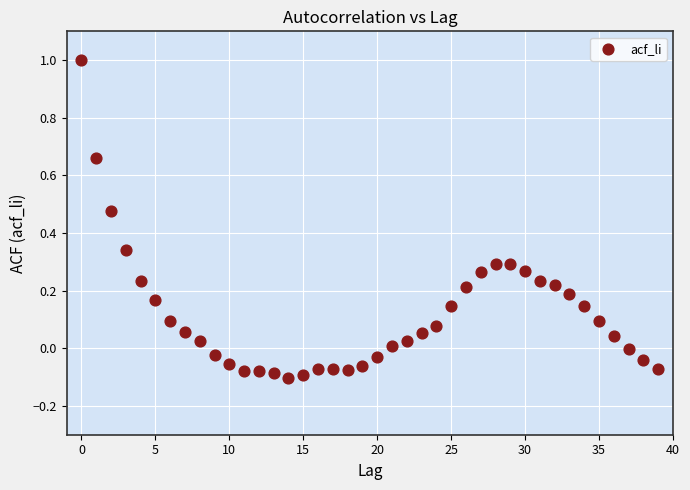

What is the range of Y values (max minus min)?

1.1